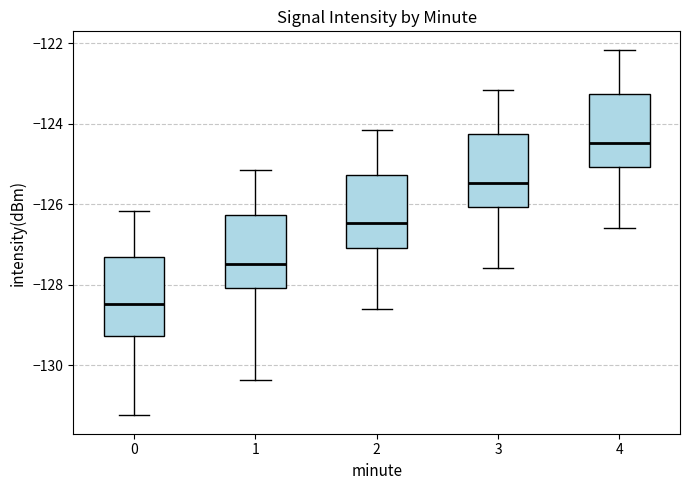

Which box's median line is the lowest?

0